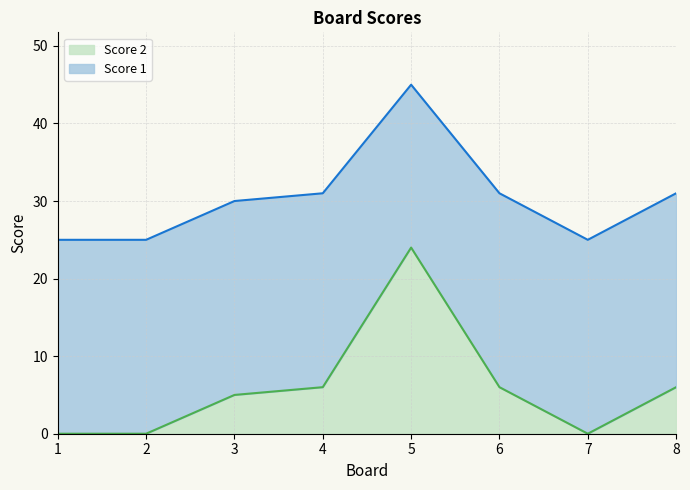

How many data points does each series have?

8